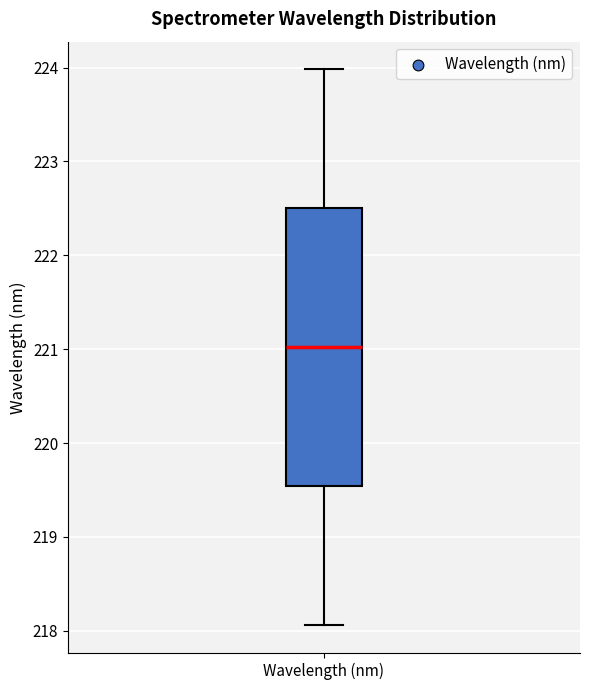

Read this box plot against the y-axis: the position of the median line, the range covered by the box, and the ends of both whiskers. The values are not printed on the chart, so give them approximately, as read against the axis.

median 221.0, box 219.5 to 222.5, whiskers 218.1 to 224.0